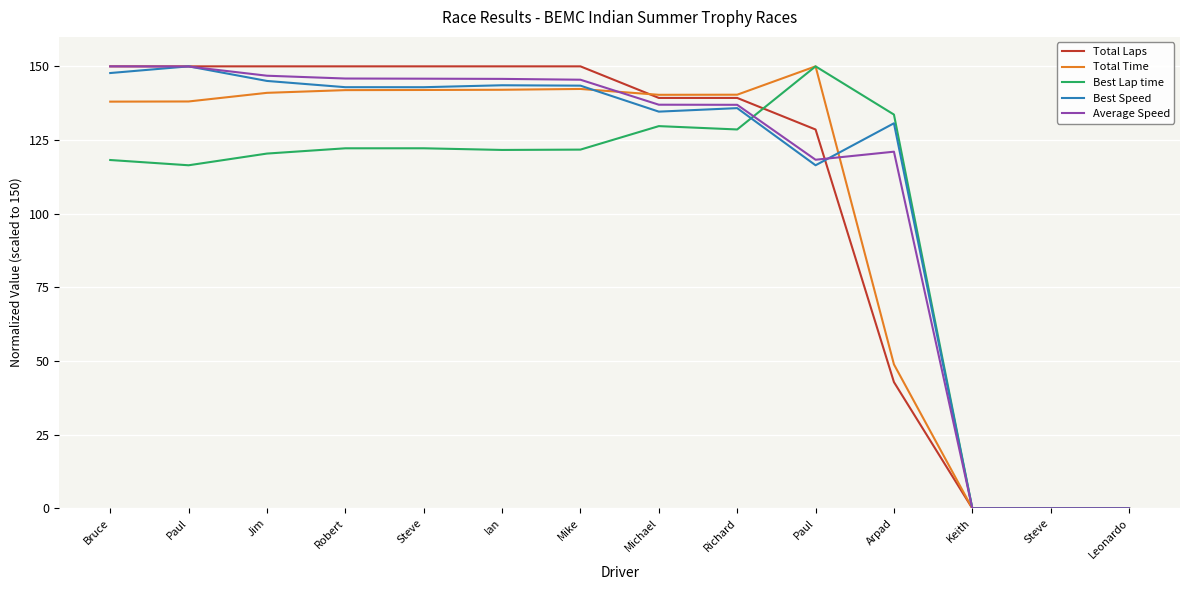

What is the difference between the maximum and minimum values in the Best Speed series?

150.0